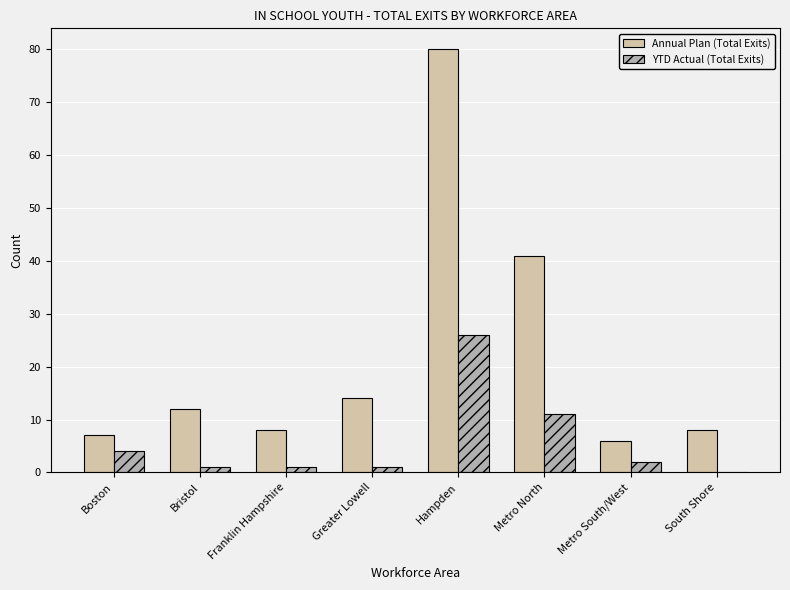

Reading left to right, extract all data points from this chart.

Annual Plan (Total Exits): Boston=7	Bristol=12	Franklin Hampshire=8	Greater Lowell=14	Hampden=80	Metro North=41	Metro South/West=6	South Shore=8
YTD Actual (Total Exits): Boston=4	Bristol=1	Franklin Hampshire=1	Greater Lowell=1	Hampden=26	Metro North=11	Metro South/West=2	South Shore=0